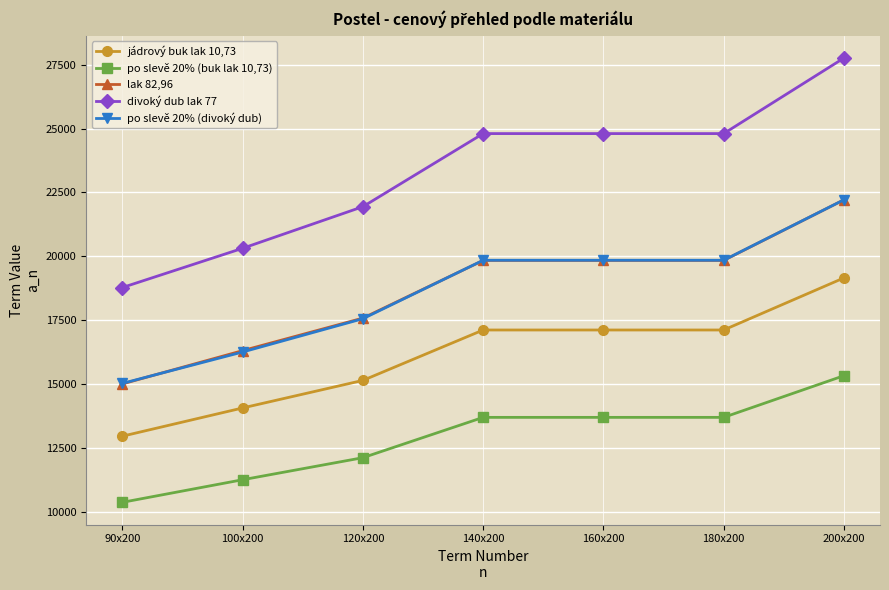

What is the difference between the jádrový buk lak 10,73 values at 200x200 and 140x200?

2040.0